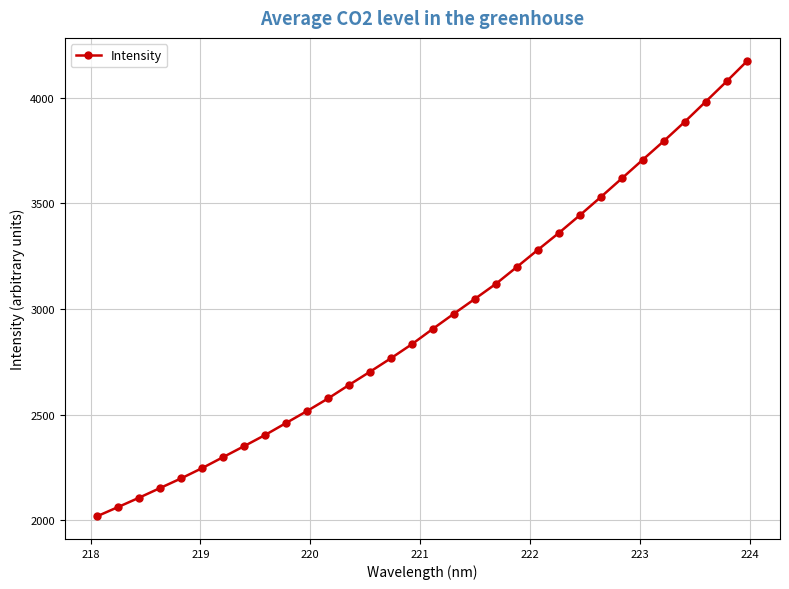

What is the maximum value shown in the chart?

4176.3